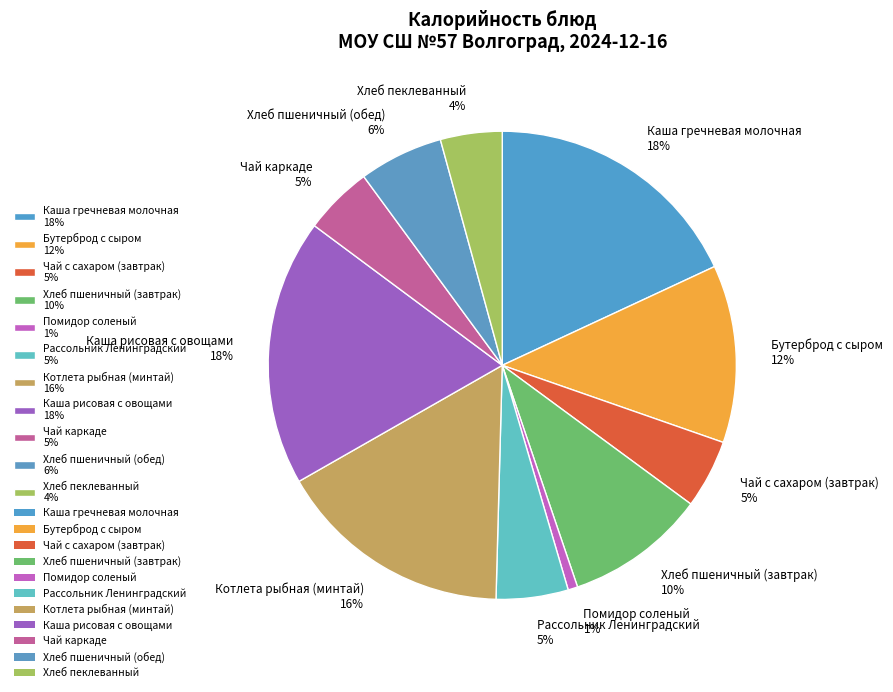

Is it true that Каша гречневая молочная 18% is 7% of the pie?

False